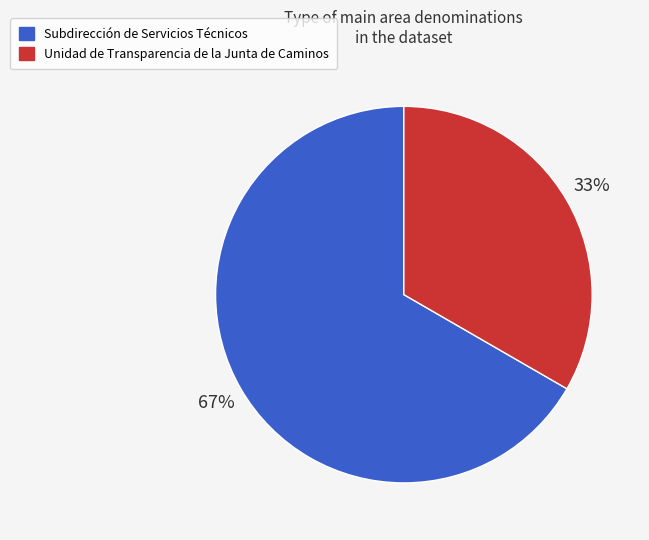

To the nearest percent, what percentage of the pie is Unidad de Transparencia de la Junta de Caminos?

33%